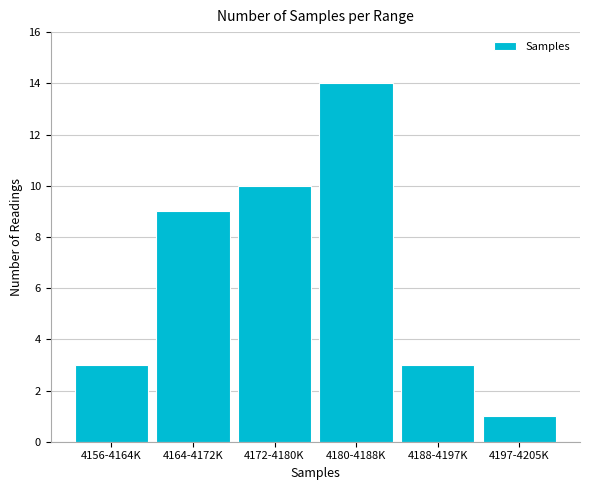

Reading left to right, transcribe all the data shown in this chart.

3	9	10	14	3	1